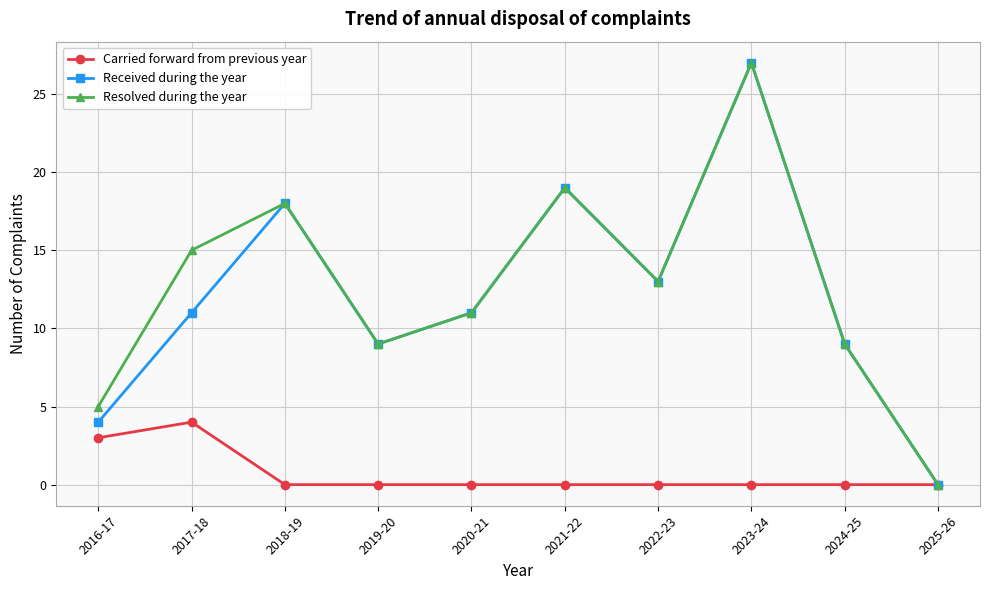

Is the value of Received during the year at 2024-25 greater than the value of Resolved during the year at 2020-21?

No